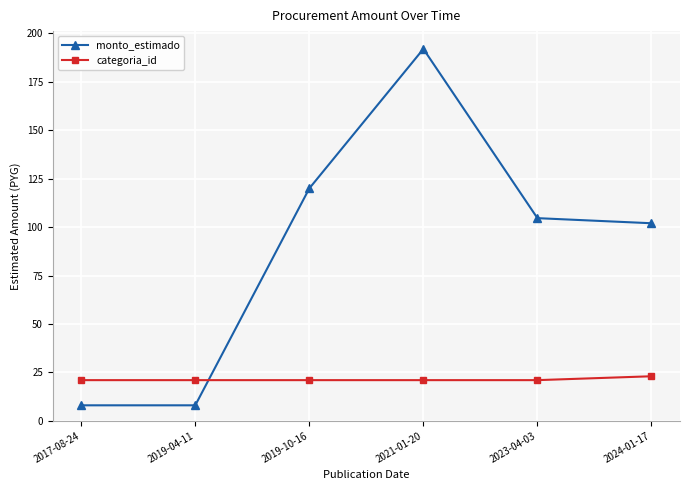

Where does the monto_estimado series first go above 104?

2019-10-16